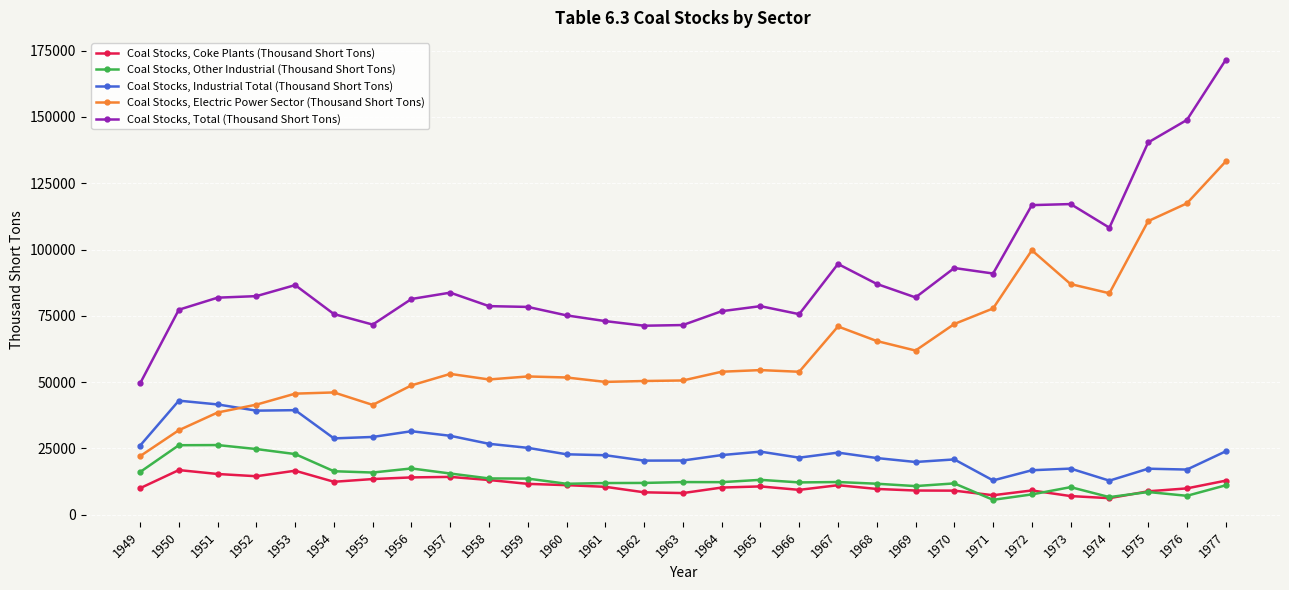

What is the difference between the highest and lowest values at 1952?

67941.0